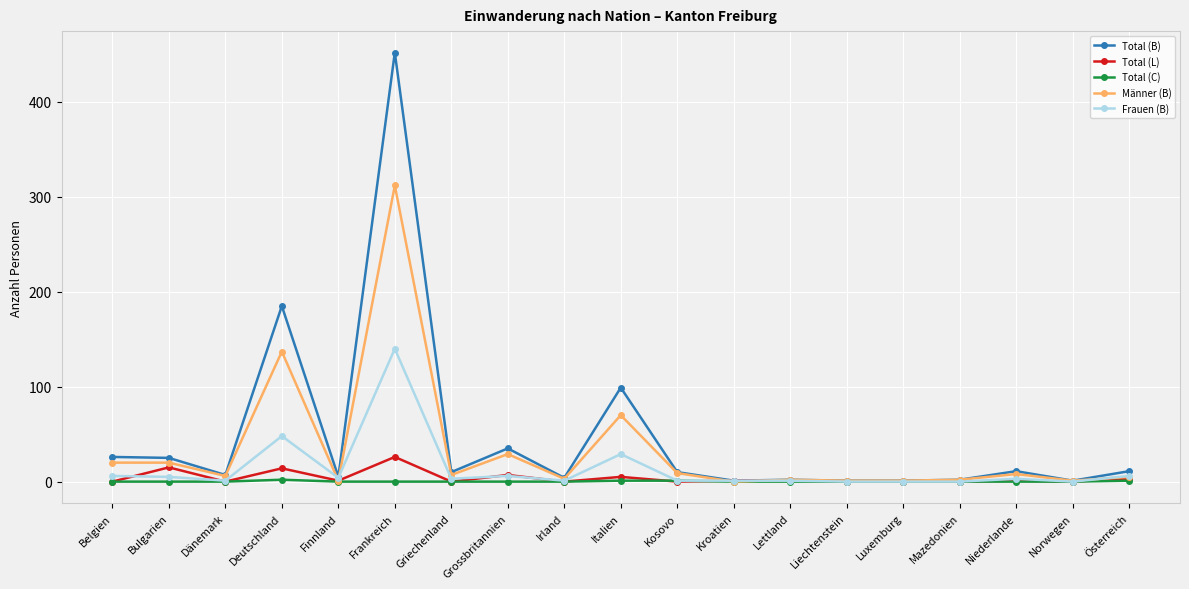

True or false: Total (C) has a value of 0 at Kroatien.

True